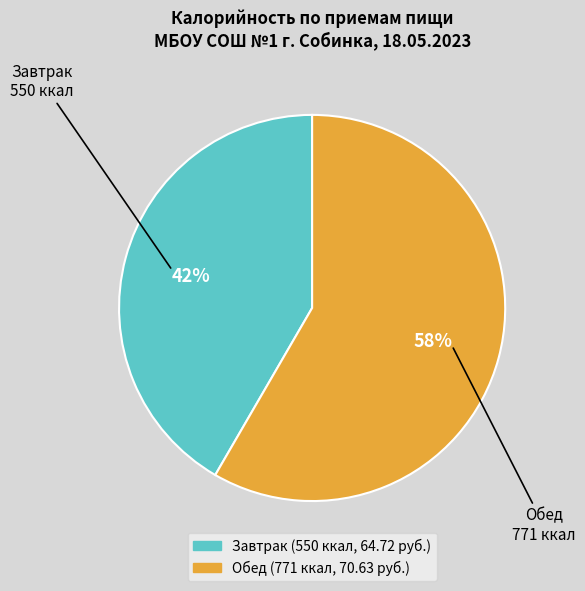

Rank the categories by value from lowest to highest.

Завтрак, Обед